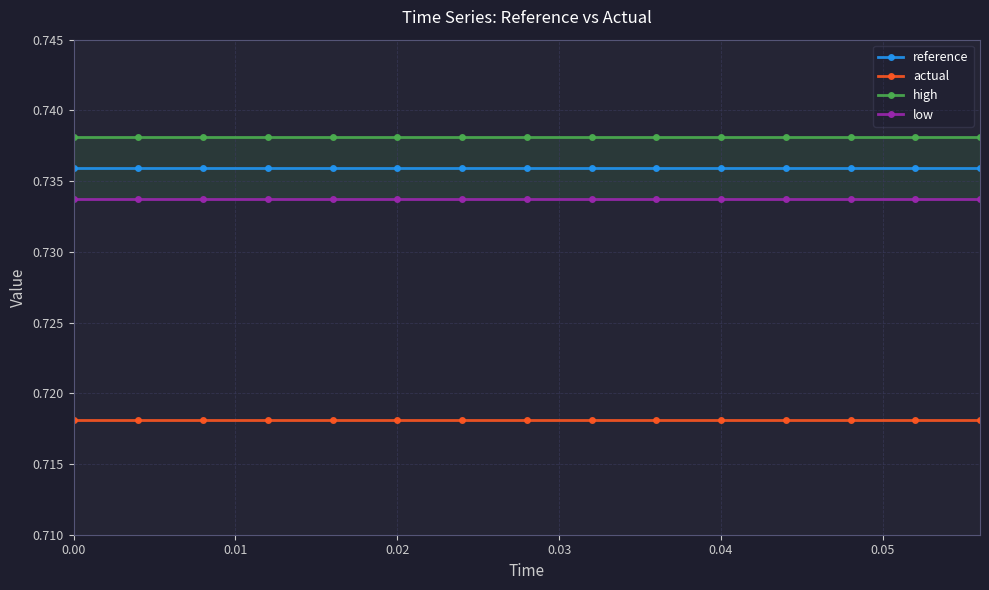

Reading left to right, what are all the values shown in this chart?

reference: 0.7	0.7	0.7	0.7	0.7	0.7	0.7	0.7	0.7	0.7	0.7	0.7	0.7	0.7	0.7
actual: 0.7	0.7	0.7	0.7	0.7	0.7	0.7	0.7	0.7	0.7	0.7	0.7	0.7	0.7	0.7
high: 0.7	0.7	0.7	0.7	0.7	0.7	0.7	0.7	0.7	0.7	0.7	0.7	0.7	0.7	0.7
low: 0.7	0.7	0.7	0.7	0.7	0.7	0.7	0.7	0.7	0.7	0.7	0.7	0.7	0.7	0.7